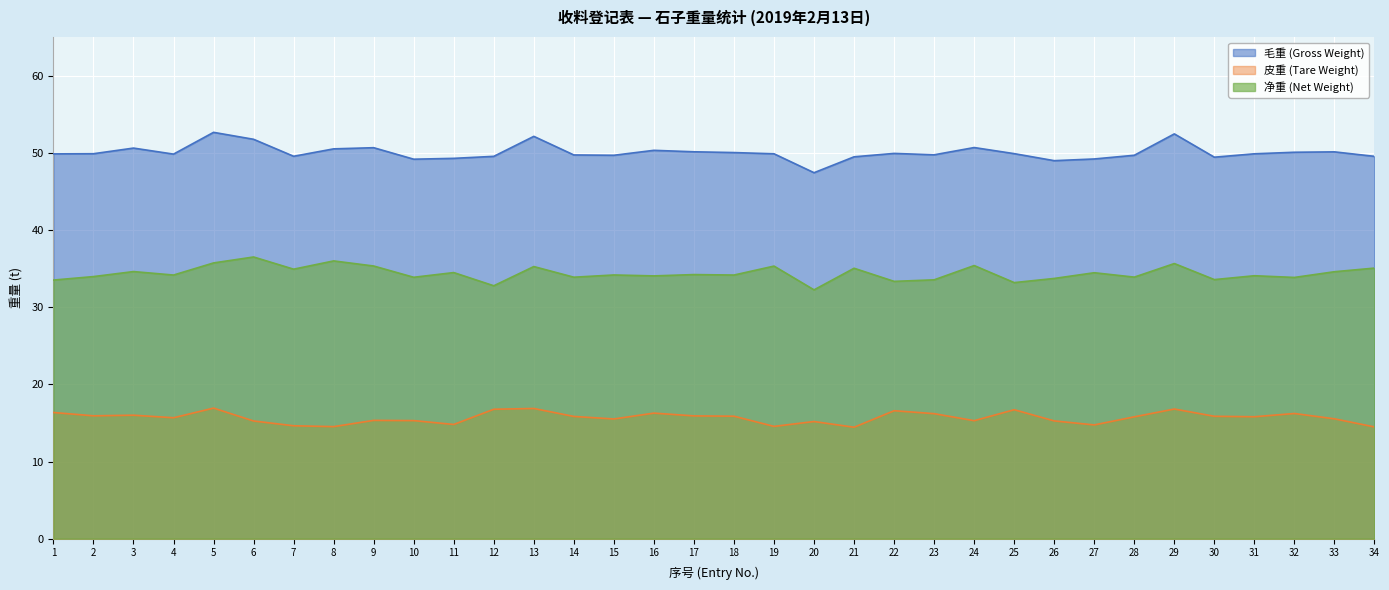

What is the value of the 净重 (Net Weight) point at the 20th from the left?

32.2